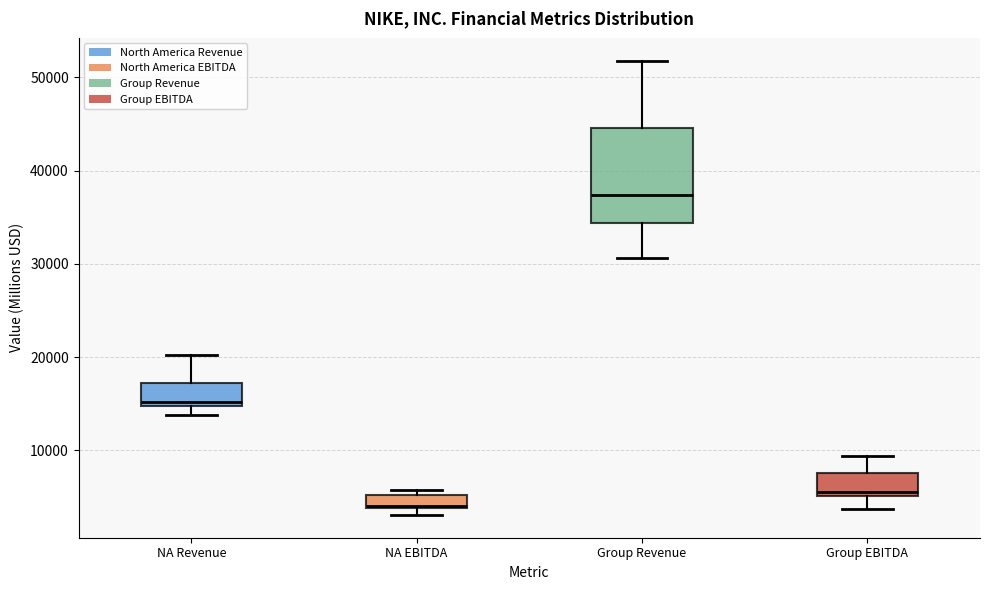

Which box is the tallest, from its lower edge to its upper edge?

Group Revenue